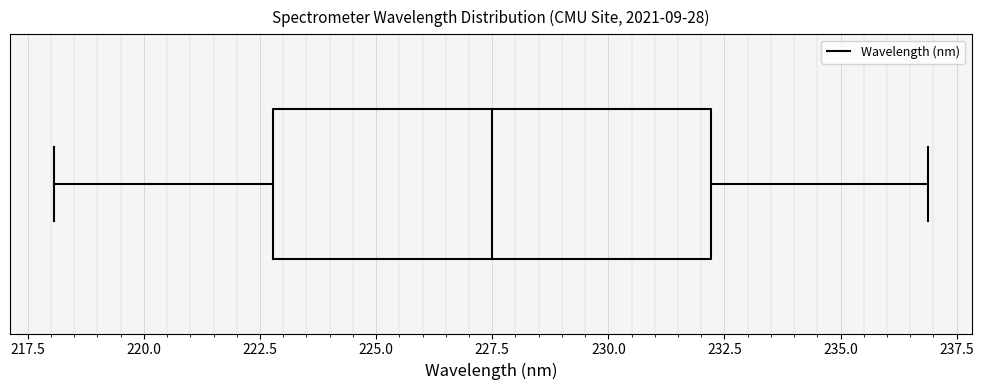

Read this box plot against the x-axis: the position of the median line, the range covered by the box, and the ends of both whiskers. The values are not printed on the chart, so give them approximately, as read against the axis.

median 227.5, box 223.0 to 232.0, whiskers 218.0 to 237.0